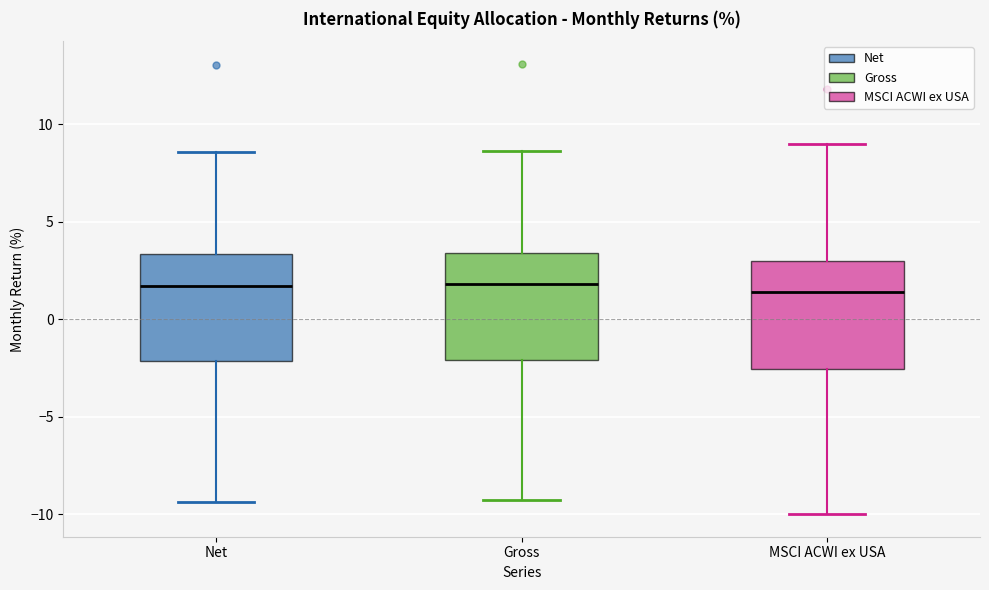

Reading left to right, read every box against the y-axis: the position of its median line, the range the box covers, and the ends of its whiskers. The values are not printed on the chart, so give them approximately, as read against the axis.

Net: median 1.5, box -2.0 to 3.5, whiskers -9.5 to 8.5
Gross: median 2.0, box -2.0 to 3.5, whiskers -9.5 to 8.5
MSCI ACWI ex USA: median 1.5, box -2.5 to 3.0, whiskers -10.0 to 9.0